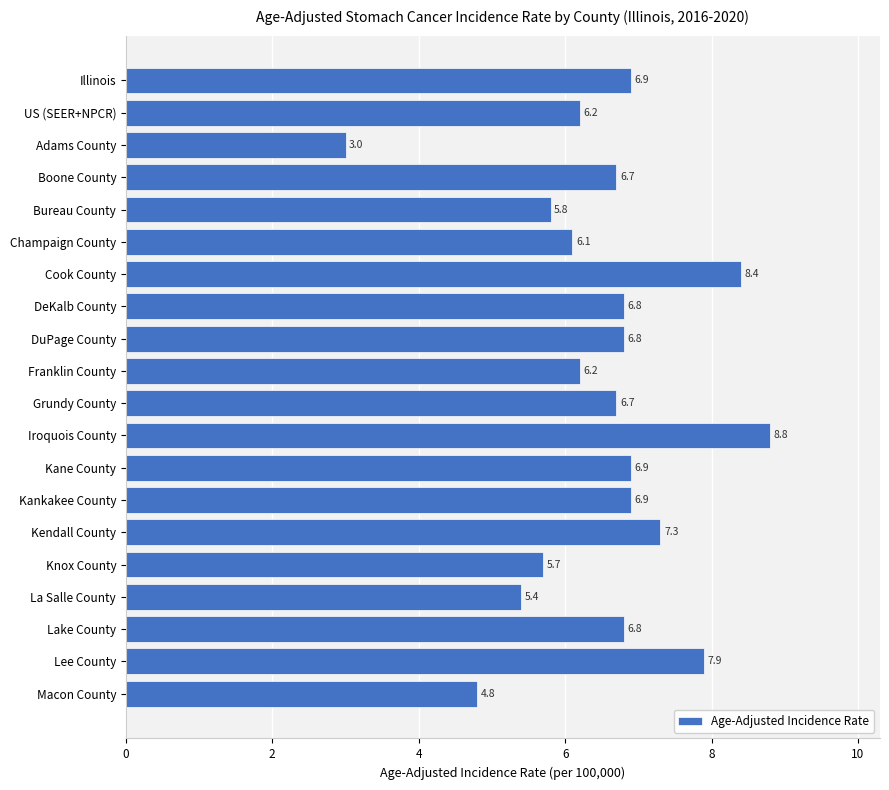

Between Macon County and Illinois, which is larger?

Illinois